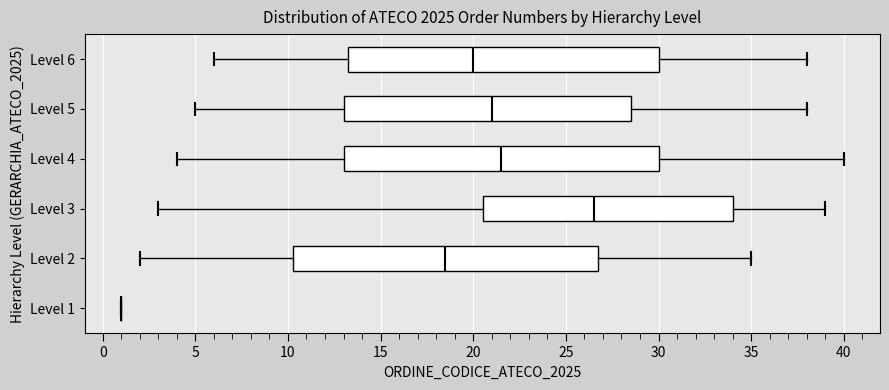

Reading bottom to top, transcribe this box plot: for each box, give where its median line is, the range the box spans, and where its two whiskers end, as read against the x-axis. The values are not printed on the chart, so give them approximately, as read against the axis.

Level 1: box collapsed to a line at 1.0, whiskers 1.0 to 1.0
Level 2: median 18.5, box 10.5 to 27.0, whiskers 2.0 to 35.0
Level 3: median 26.5, box 20.5 to 34.0, whiskers 3.0 to 39.0
Level 4: median 21.5, box 13.0 to 30.0, whiskers 4.0 to 40.0
Level 5: median 21.0, box 13.0 to 28.5, whiskers 5.0 to 38.0
Level 6: median 20.0, box 13.5 to 30.0, whiskers 6.0 to 38.0